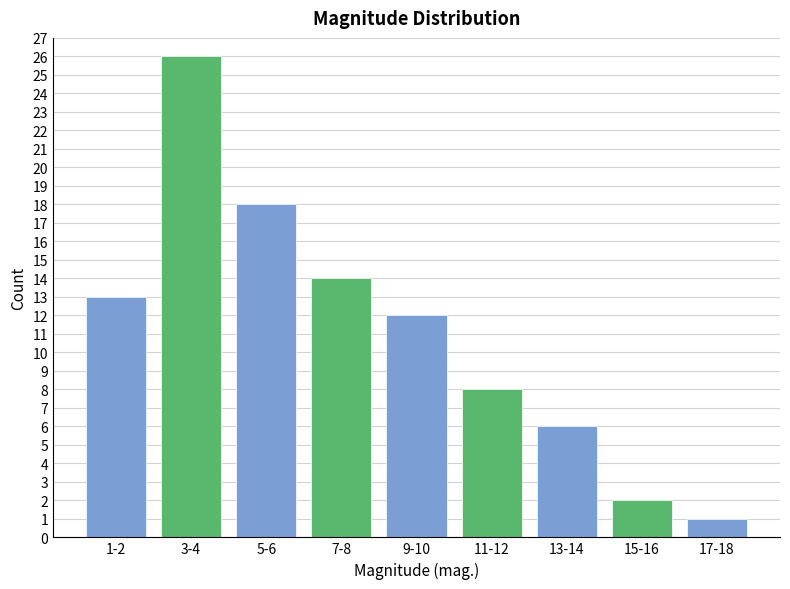

Reading left to right, what are all the values shown in this chart?

1-2=13	3-4=26	5-6=18	7-8=14	9-10=12	11-12=8	13-14=6	15-16=2	17-18=1